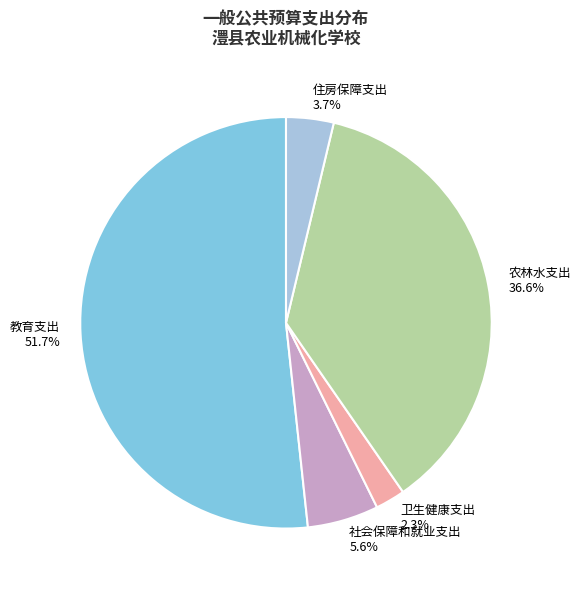

To the nearest percent, what is the difference between the 教育支出 and 社会保障和就业支出 slice percentages?

46%